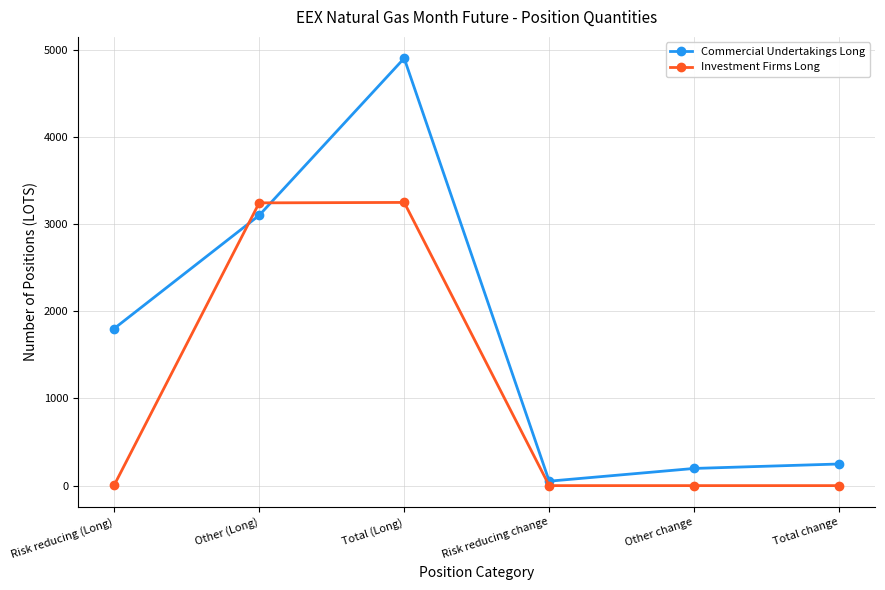

What is the average value of the Commercial Undertakings Long series?

1716.0